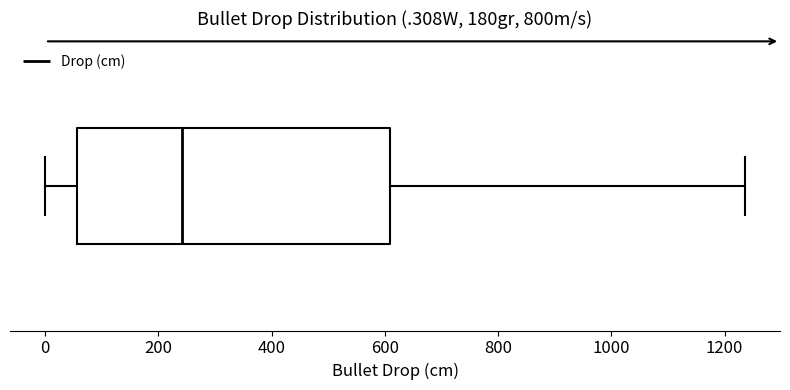

Read this box plot against the x-axis: the position of the median line, the range covered by the box, and the ends of both whiskers. The values are not printed on the chart, so give them approximately, as read against the axis.

median 240, box 60 to 600, whiskers 0 to 1240